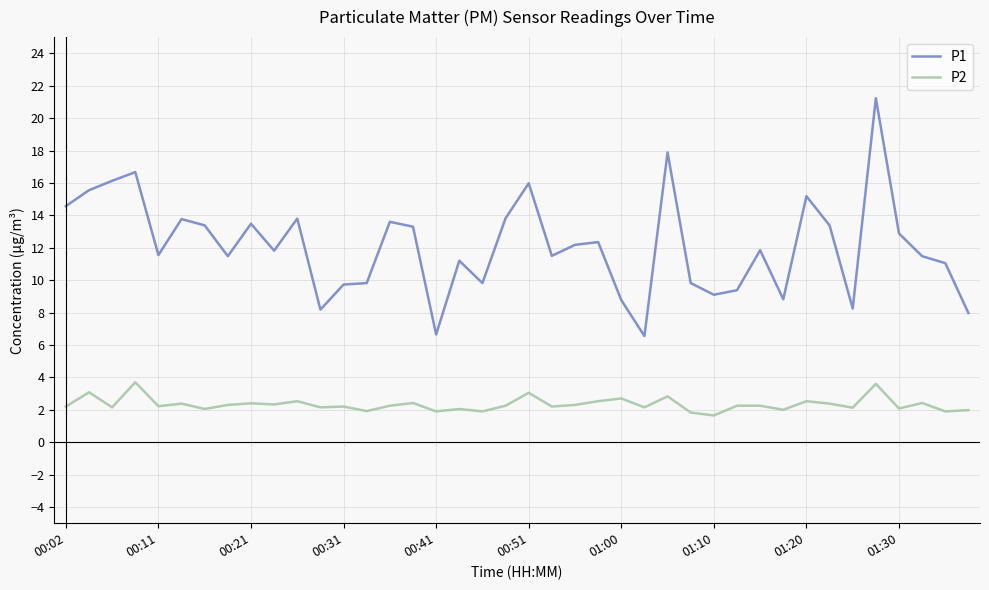

True or false: P2 and P1 intersect in this chart.

False